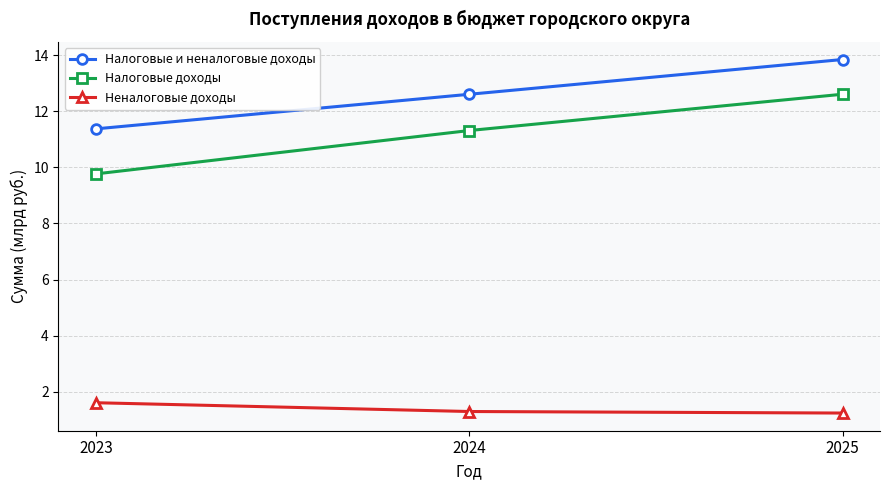

How many data points in Налоговые доходы are above 11?

2